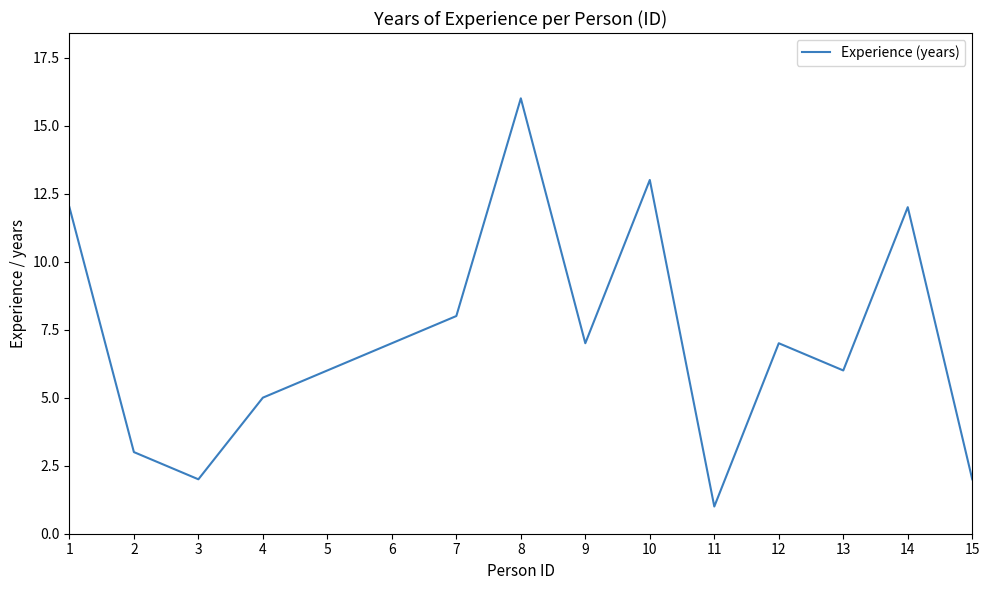

What is the sum of the values at 11 and 12?

8